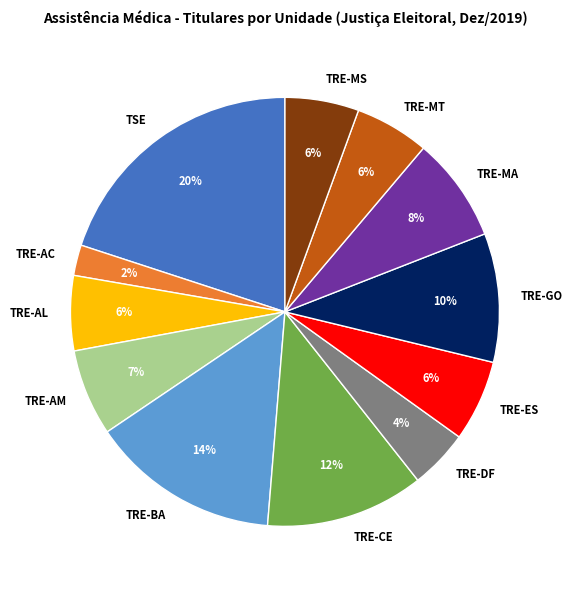

To the nearest percent, what is the average slice percentage?

8%